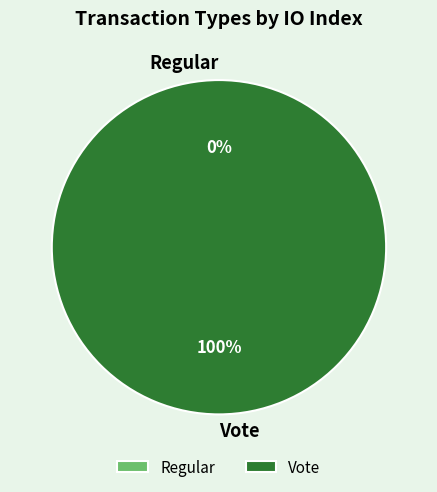

What percentage do Vote and Regular together represent?

100.0%